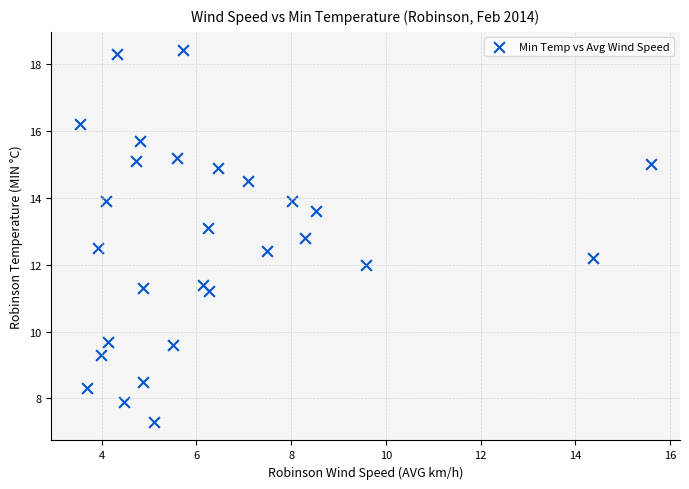

What is the range of X values (max minus min)?

12.1